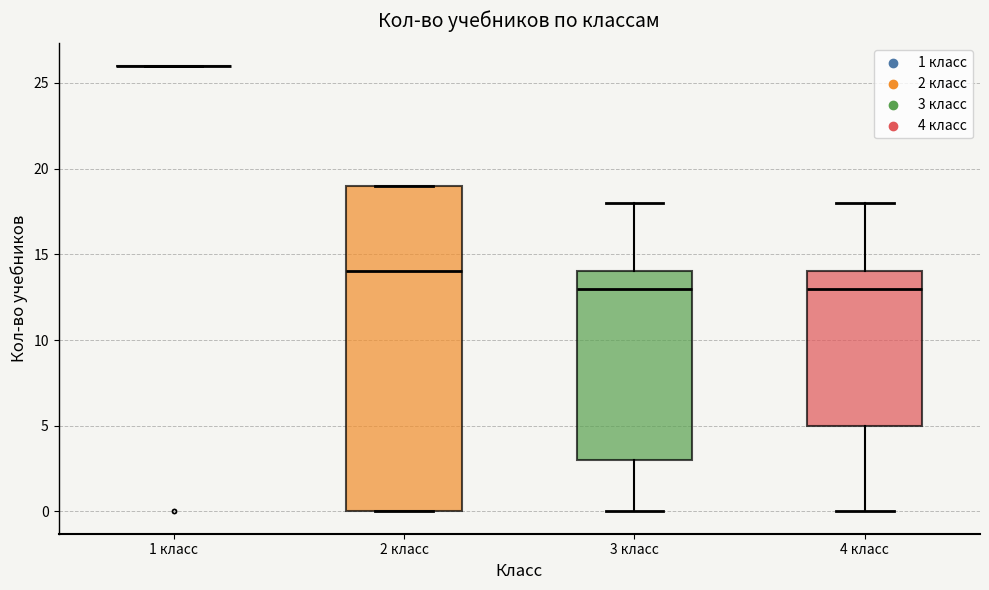

Reading left to right, read every box against the y-axis: the position of its median line, the range the box covers, and the ends of its whiskers. The values are not printed on the chart, so give them approximately, as read against the axis.

1 класс: box collapsed to a line at 26, whiskers 26 to 26
2 класс: median 14, box 0 to 19, whiskers 0 to 19
3 класс: median 13, box 3 to 14, whiskers 0 to 18
4 класс: median 13, box 5 to 14, whiskers 0 to 18